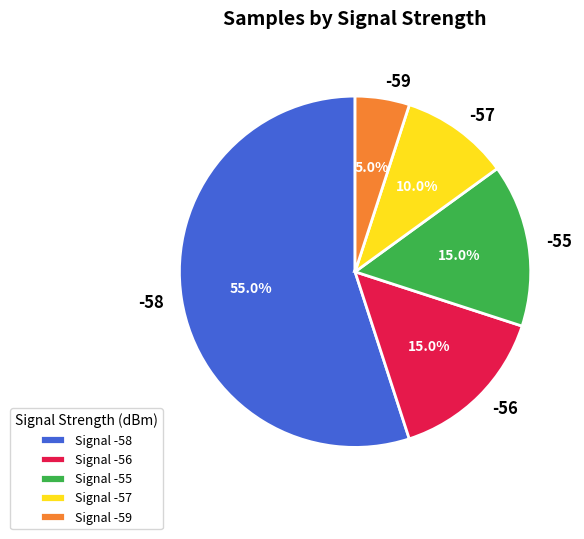

How many segments does this pie chart have?

5